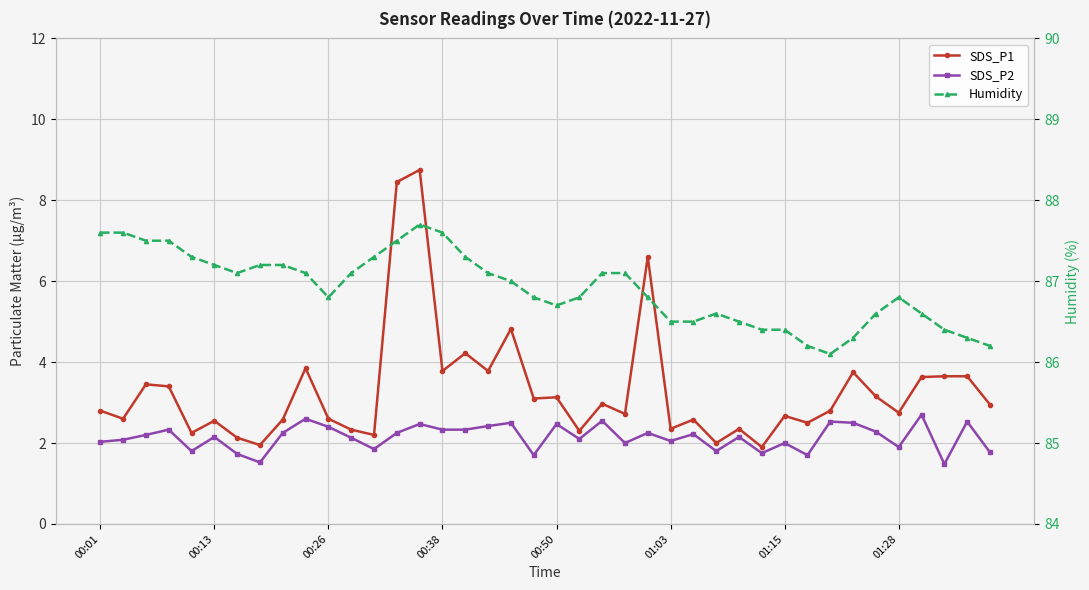

What is the total value across all series at 00:50?

92.3